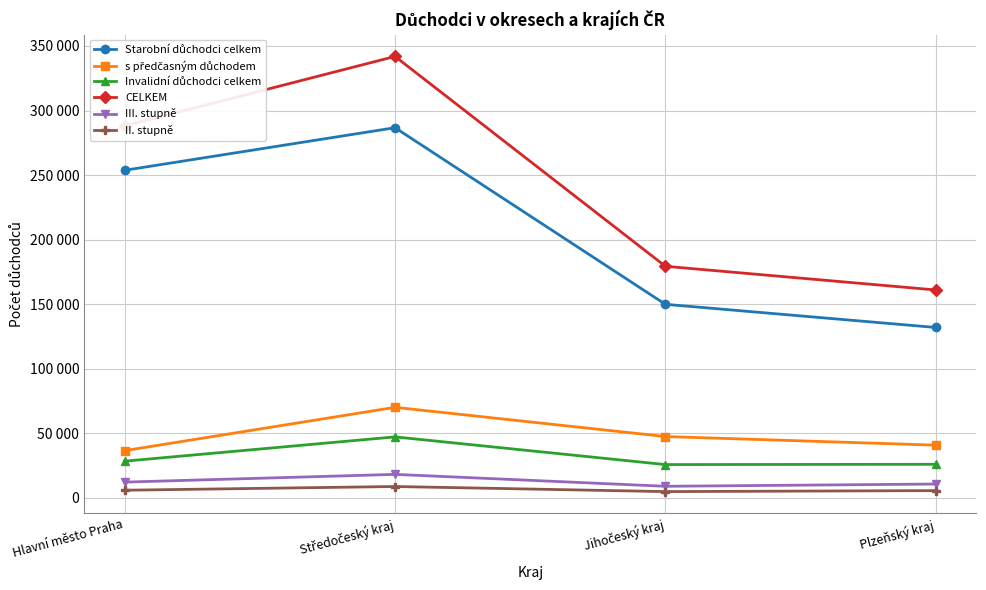

At which category does Starobní důchodci celkem reach its first local peak?

Středočeský kraj